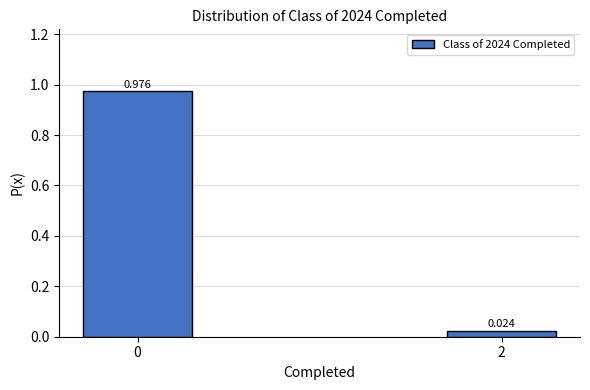

How many series are shown in this chart?

1